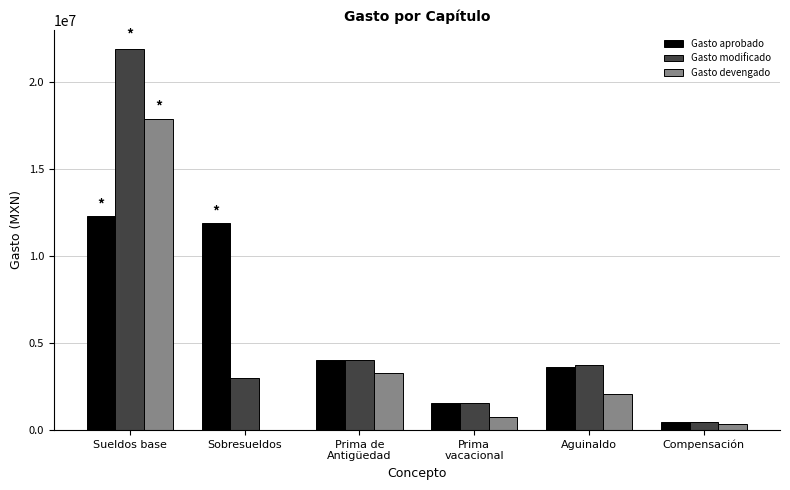

Are the bars grouped side by side (vs. stacked)?

Yes